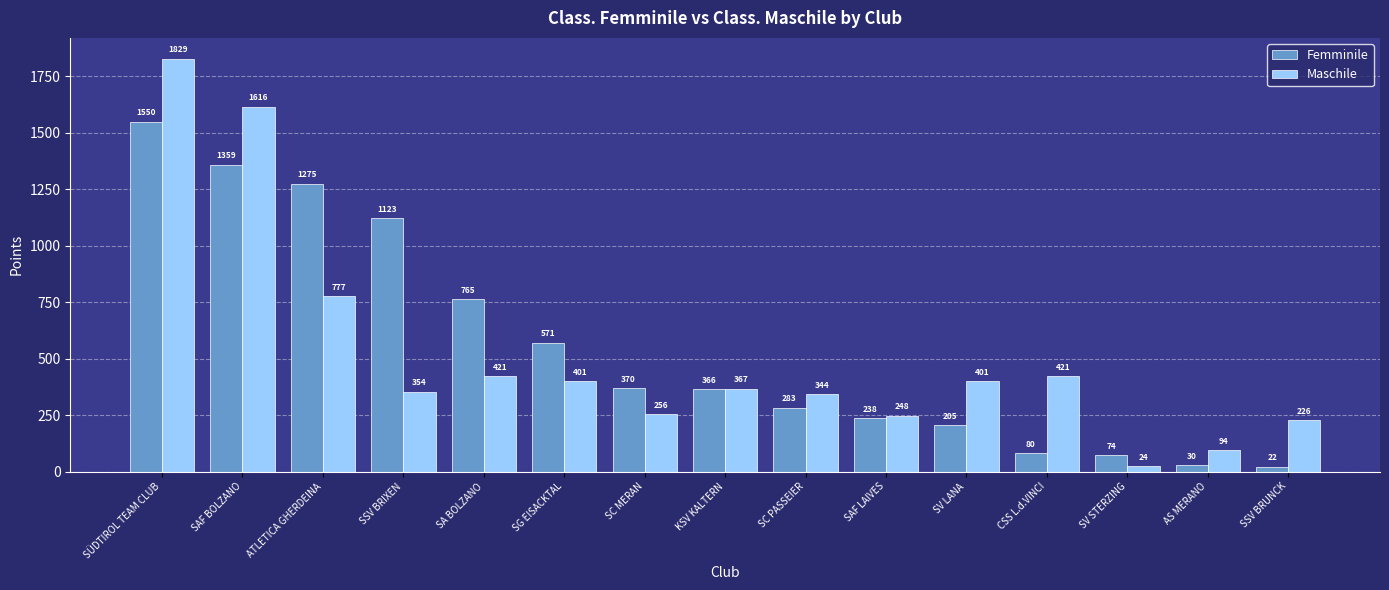

At which label does Maschile reach its peak?

SÜDTIROL TEAM CLUB